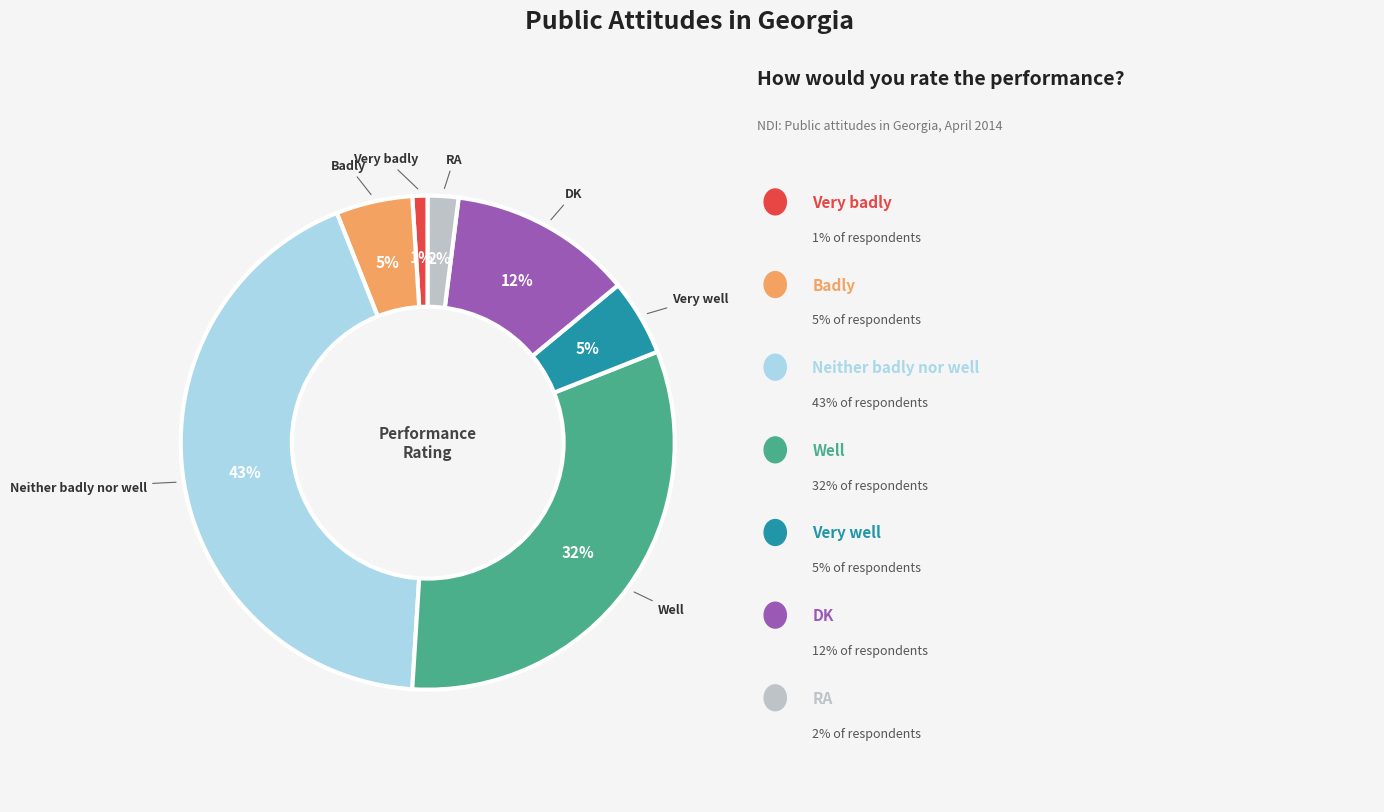

Do Neither badly nor well and DK together represent more than half of the pie?

Yes